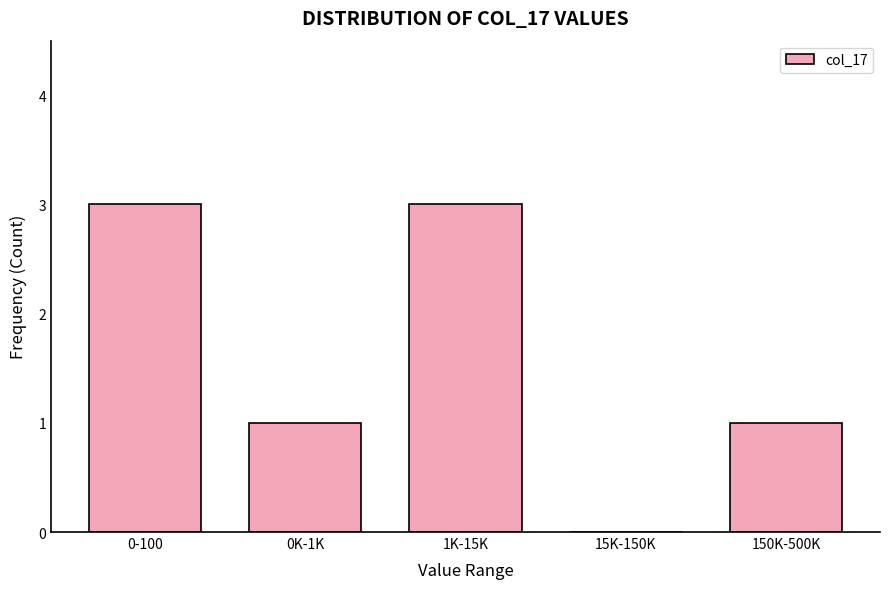

Reading left to right, extract all data points from this chart.

0-100=3	0K-1K=1	1K-15K=3	15K-150K=0	150K-500K=1